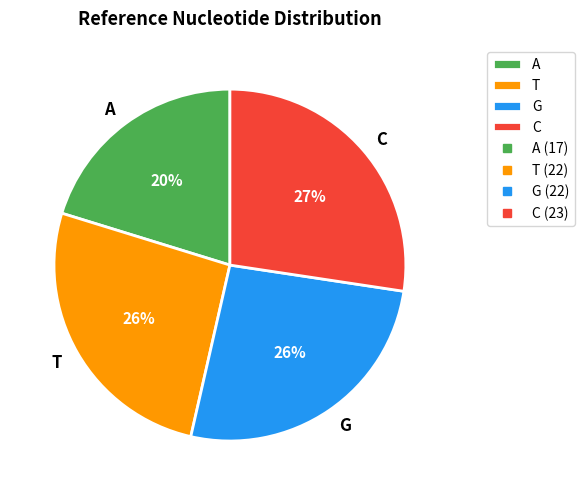

Do T and A together represent more than half of the pie?

No